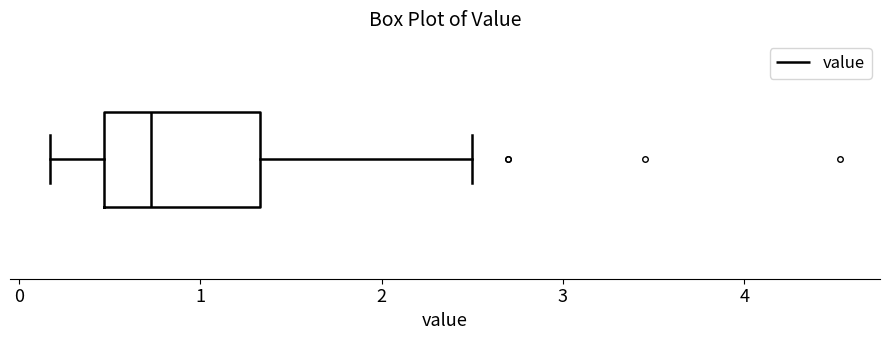

Where is the left edge of the box on the x-axis? The values are not printed on the chart, so give them approximately, as read against the axis.

0.5